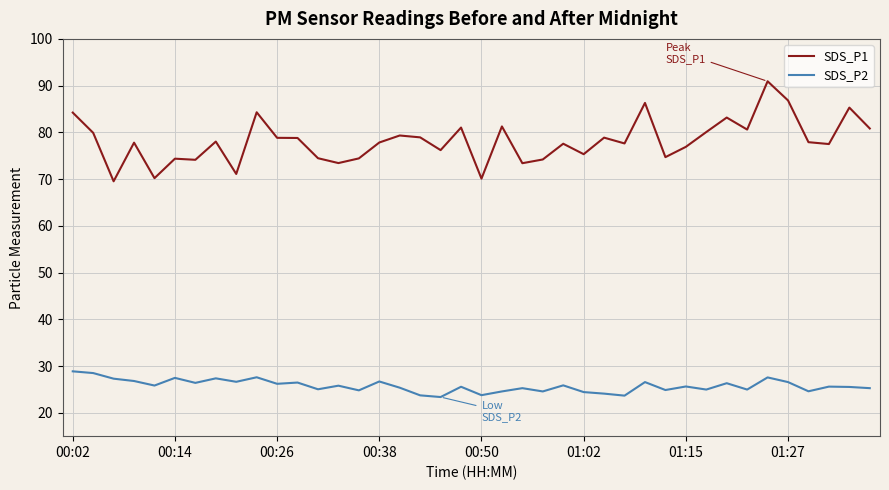

Which series has the widest spread of values?

SDS_P1